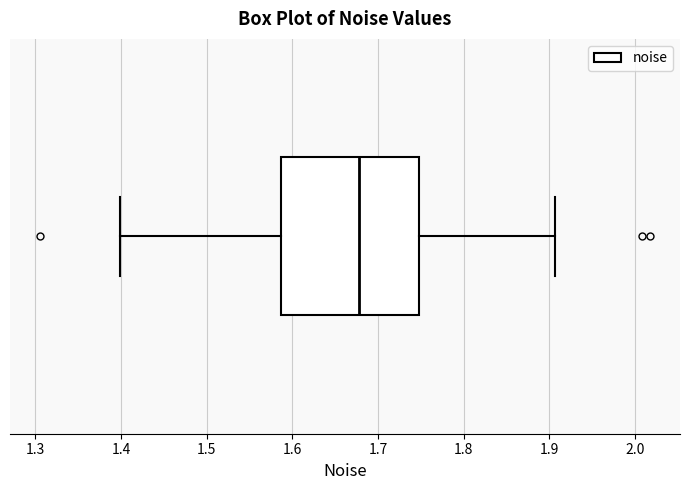

Where does the right whisker of the box end on the x-axis? The values are not printed on the chart, so give them approximately, as read against the axis.

1.91